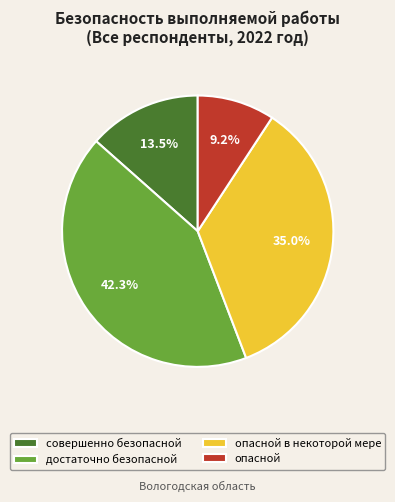

To the nearest percent, what portion does опасной в некоторой мере represent?

35%